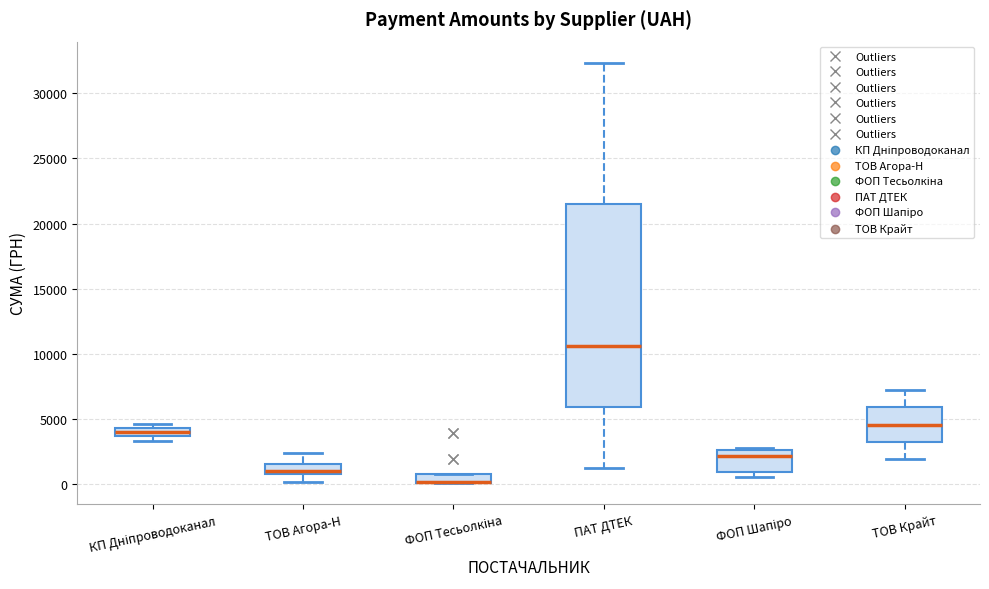

Where is the upper edge of the box for ПАТ ДТЕК on the y-axis? The values are not printed on the chart, so give them approximately, as read against the axis.

21500